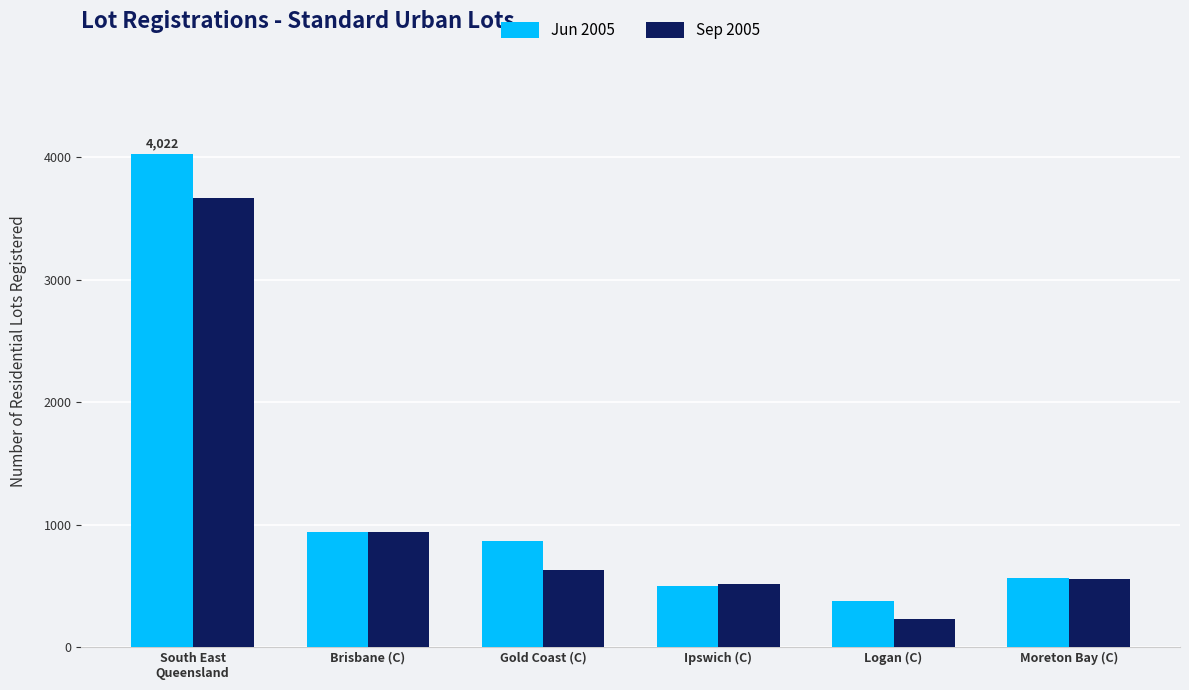

What is the value of the Sep 2005 bar at the 4th from the left?

519